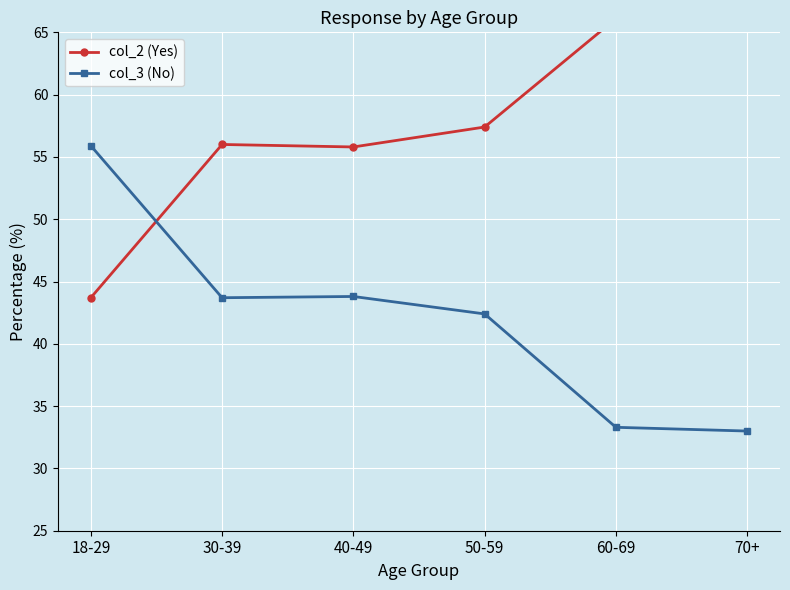

What is the sum of the col_2 (Yes) values at 18-29 and 60-69?

109.8